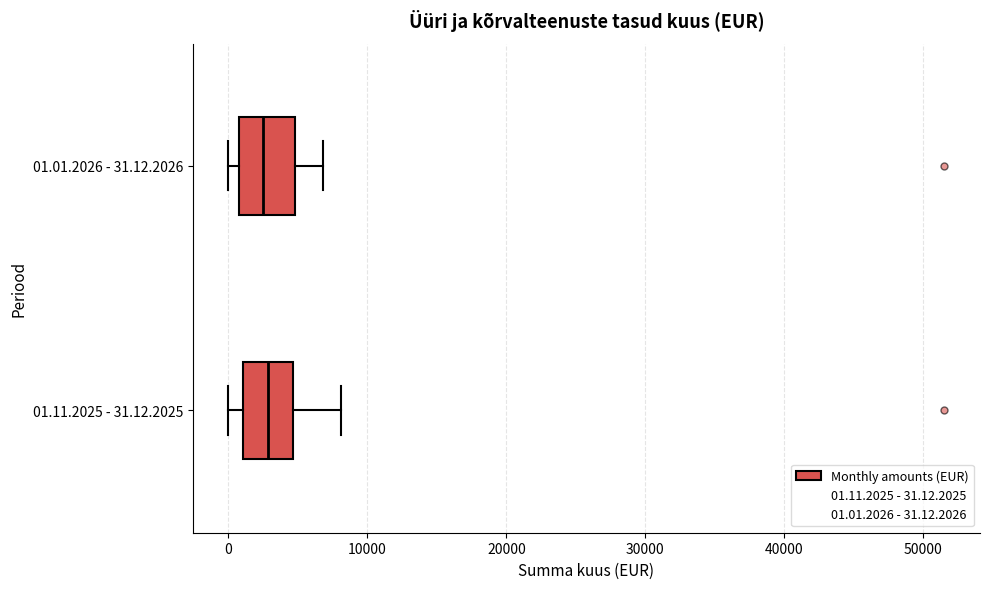

Reading bottom to top, transcribe this box plot: for each box, give where its median line is, the range the box spans, and where its two whiskers end, as read against the x-axis. The values are not printed on the chart, so give them approximately, as read against the axis.

01.11.2025 - 31.12.2025: median 3000, box 1000 to 5000, whiskers 0 to 8000
01.01.2026 - 31.12.2026: median 2000, box 1000 to 5000, whiskers 0 to 7000